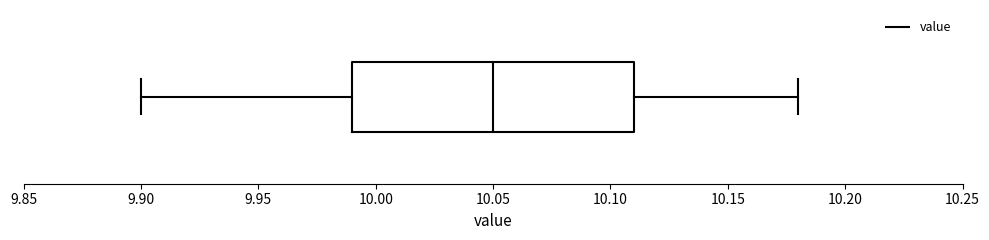

Read this box plot against the x-axis: the position of the median line, the range covered by the box, and the ends of both whiskers. The values are not printed on the chart, so give them approximately, as read against the axis.

median 10.05, box 9.99 to 10.11, whiskers 9.90 to 10.18